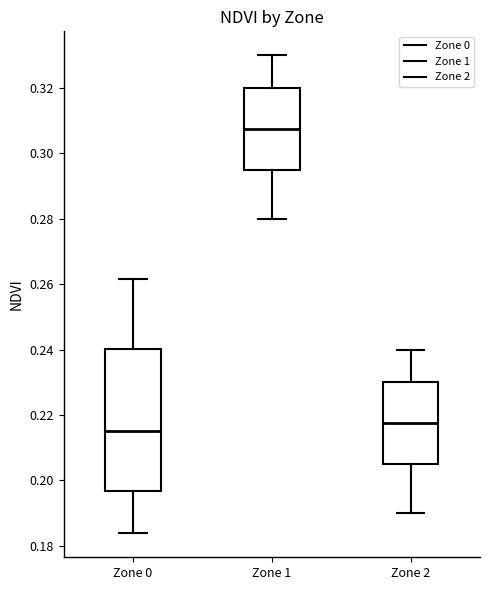

Which box is the tallest, from its lower edge to its upper edge?

Zone 0